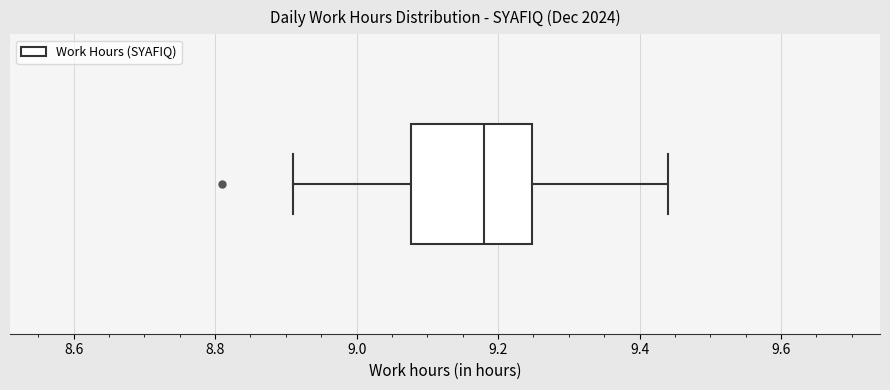

Read this box plot against the x-axis: the position of the median line, the range covered by the box, and the ends of both whiskers. The values are not printed on the chart, so give them approximately, as read against the axis.

median 9.18, box 9.08 to 9.24, whiskers 8.92 to 9.44